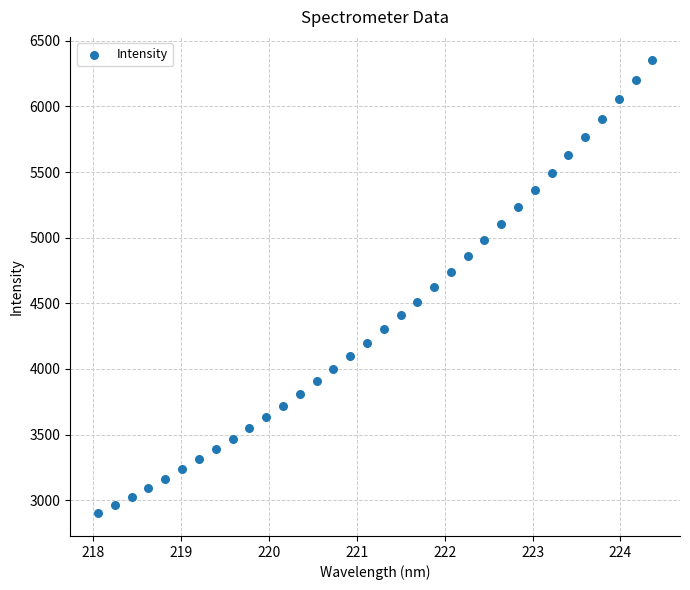

What is the range of X values (max minus min)?

6.3